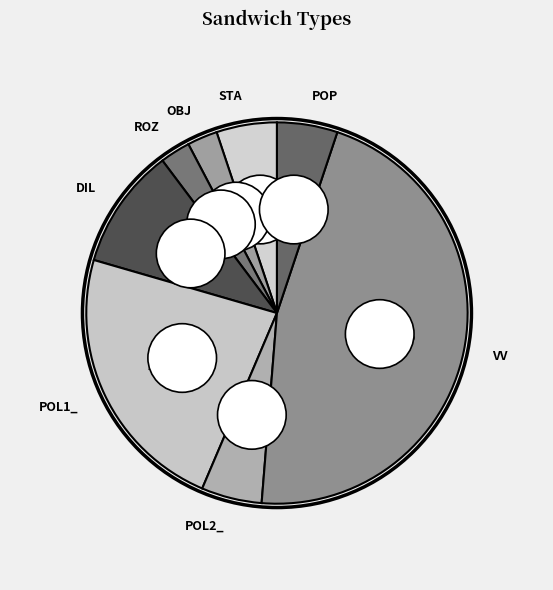

What is the largest slice in the pie chart?

VV